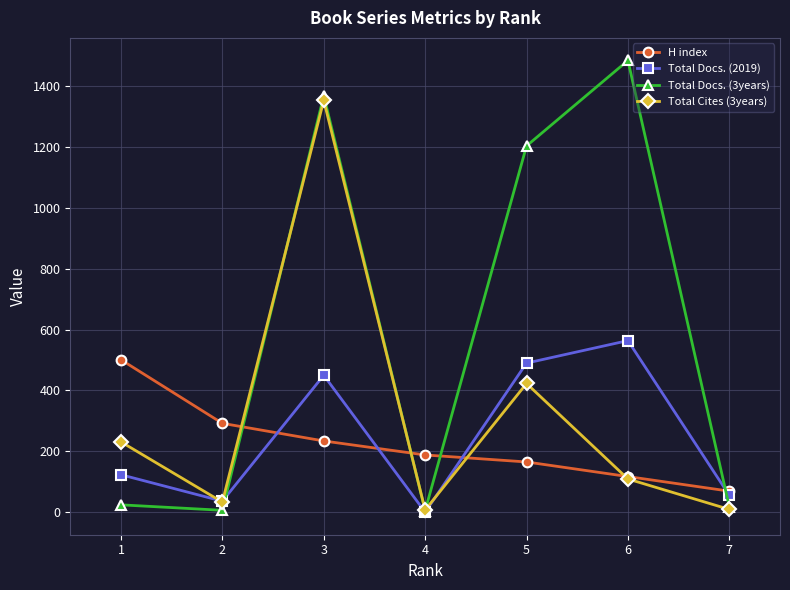

At which category does Total Docs. (3years) reach its first local valley?

2